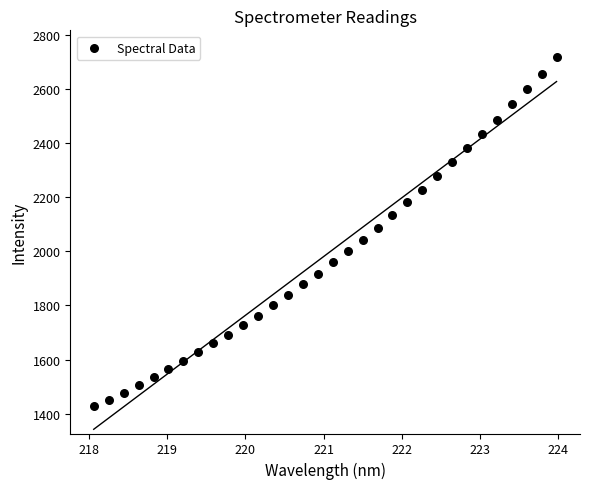

What is the range of Y values (max minus min)?

1291.4